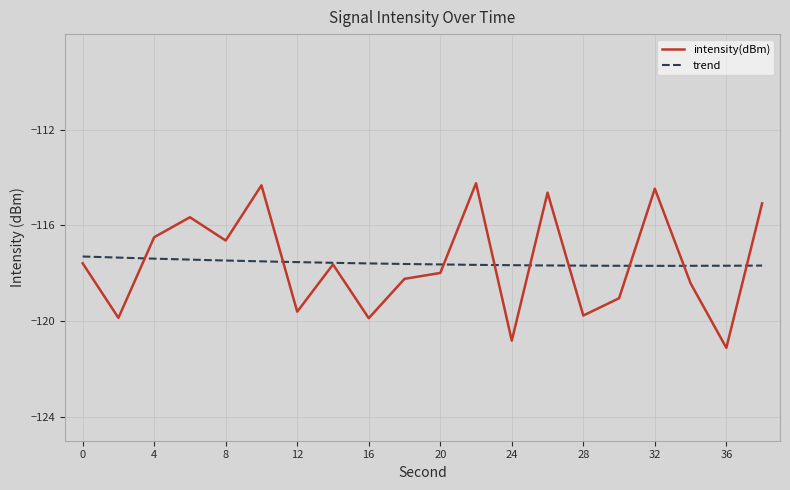

Does the chart display data point markers on the line(s)?

No